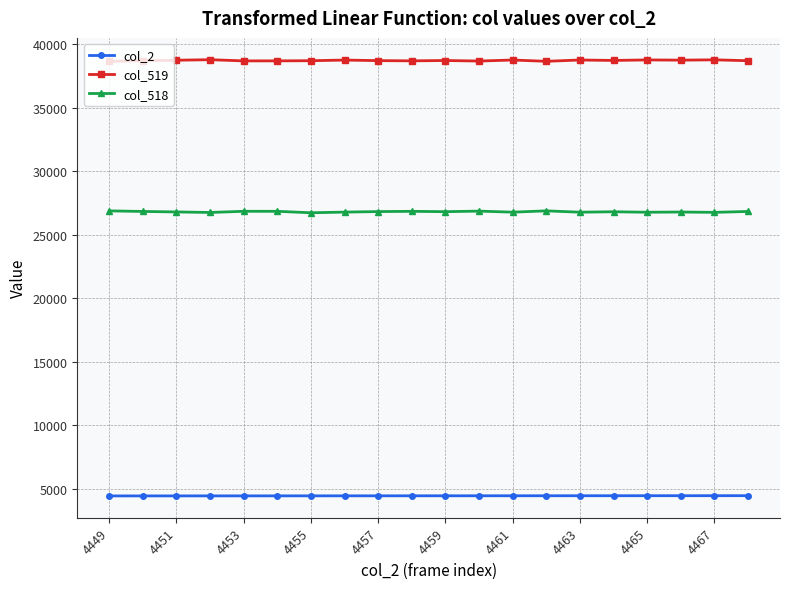

What is the average value of the col_519 series?

38716